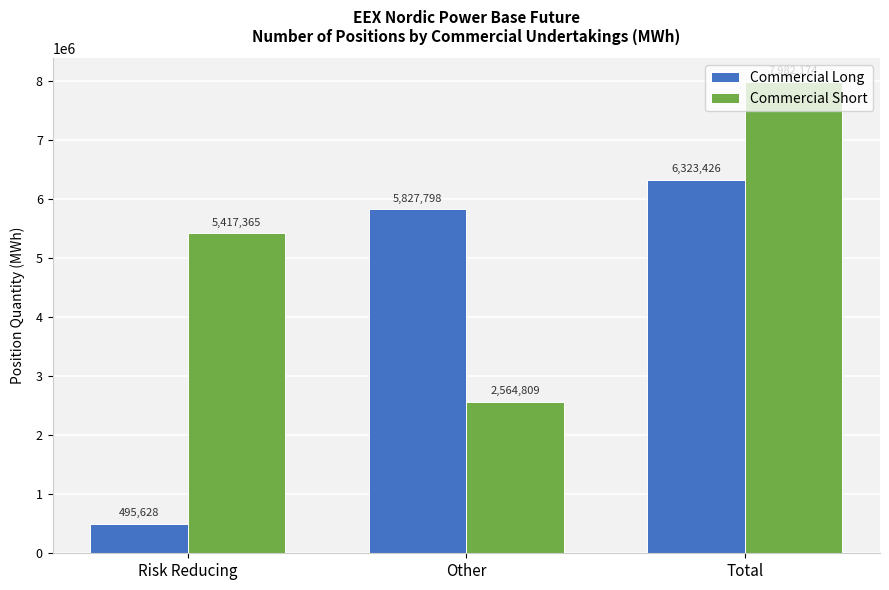

How many Commercial Short values are between 2564809 and 7982174?

3